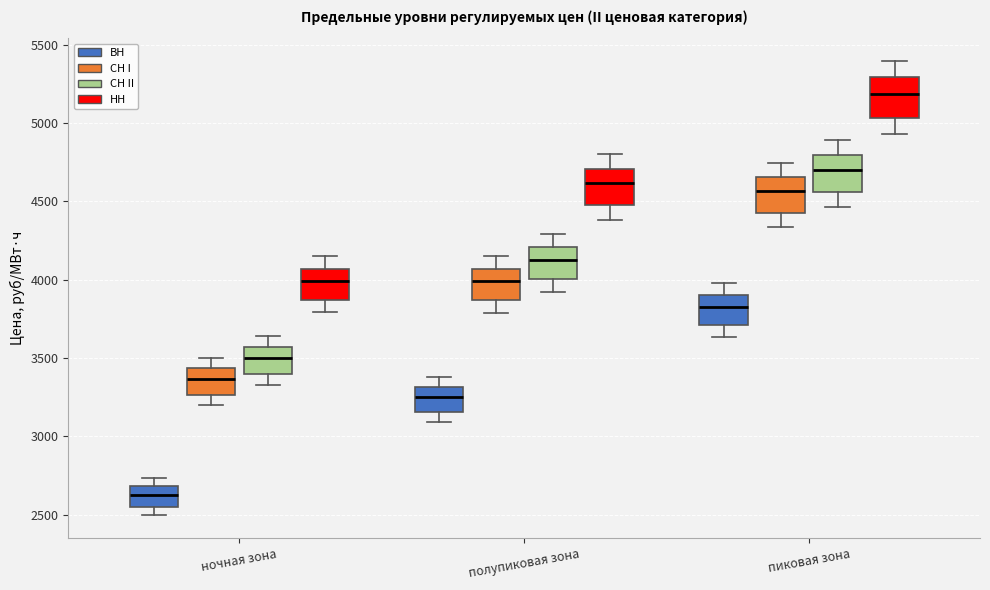

Reading left to right, transcribe this box plot: for each box, give where its median line is, the range the box spans, and where its two whiskers end, as read against the y-axis. The values are not printed on the chart, so give them approximately, as read against the axis.

ночная зона (ВН): median 2650, box 2550 to 2700, whiskers 2500 to 2750
ночная зона (СН I): median 3350, box 3250 to 3450, whiskers 3200 to 3500
ночная зона (СН II): median 3500, box 3400 to 3550, whiskers 3350 to 3650
ночная зона (НН): median 4000, box 3850 to 4050, whiskers 3800 to 4150
полупиковая зона (ВН): median 3250, box 3150 to 3300, whiskers 3100 to 3400
полупиковая зона (СН I): median 4000, box 3850 to 4050, whiskers 3800 to 4150
полупиковая зона (СН II): median 4150, box 4000 to 4200, whiskers 3900 to 4300
полупиковая зона (НН): median 4600, box 4500 to 4700, whiskers 4400 to 4800
пиковая зона (ВН): median 3850, box 3700 to 3900, whiskers 3650 to 4000
пиковая зона (СН I): median 4550, box 4450 to 4650, whiskers 4350 to 4750
пиковая зона (СН II): median 4700, box 4550 to 4800, whiskers 4450 to 4900
пиковая зона (НН): median 5200, box 5050 to 5300, whiskers 4950 to 5400